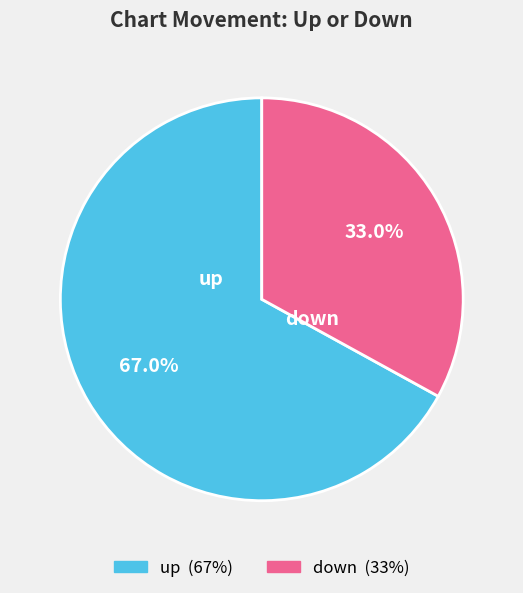

To the nearest percent, what is the difference between the up and down slice percentages?

34%